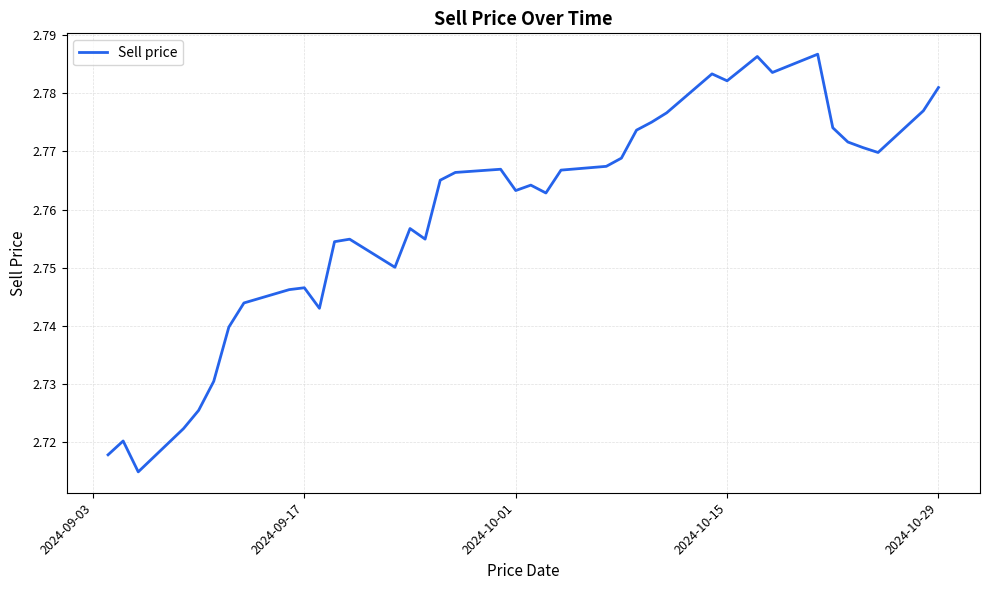

Is it true that the value at 2024-09-17 is 4.3?

False